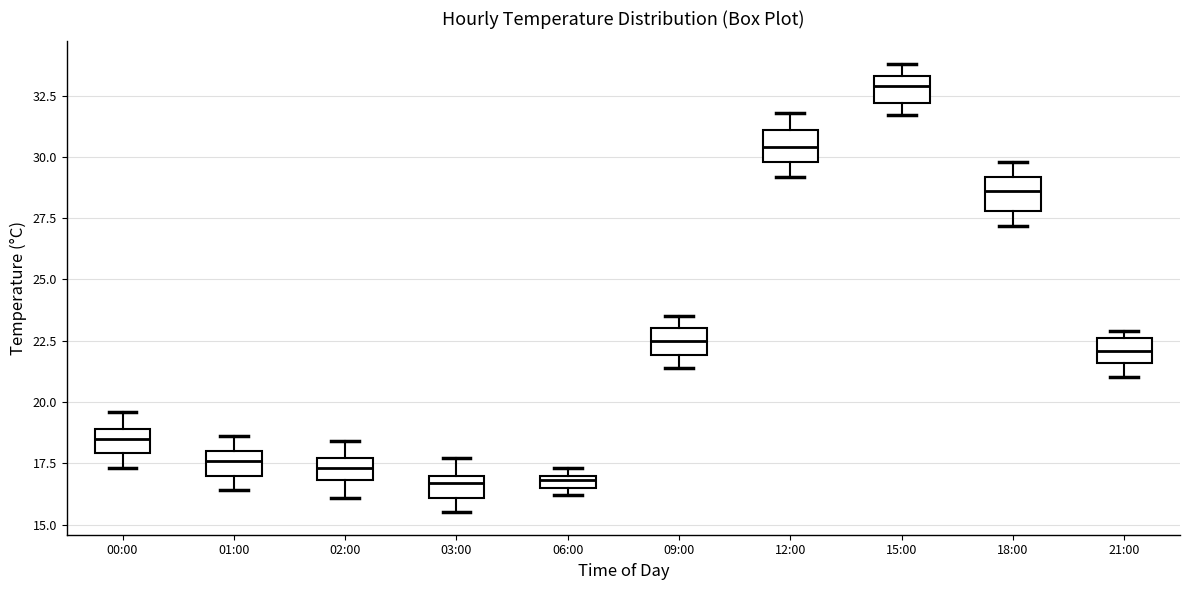

Where is the lower edge of the box for 21:00 on the y-axis? The values are not printed on the chart, so give them approximately, as read against the axis.

21.5